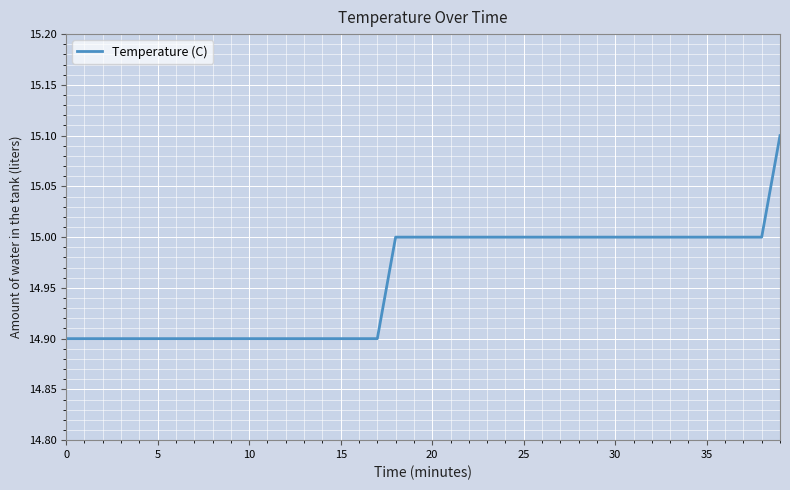

What is the minimum value shown in the chart?

14.9